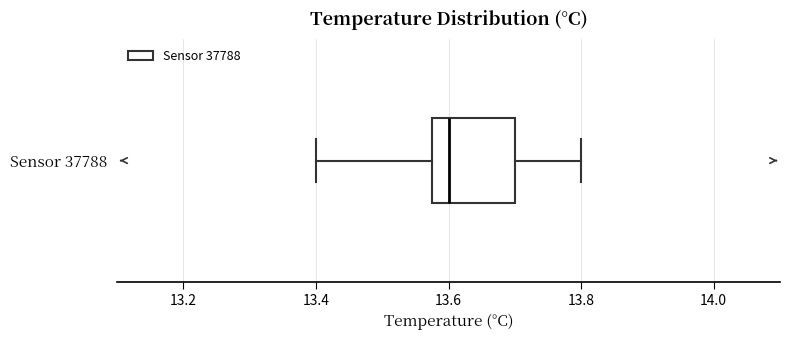

Transcribe this box plot: give where the median line is, the range the box spans, and where the two whiskers end, as read against the x-axis. The values are not printed on the chart, so give them approximately, as read against the axis.

median 13.60, box 13.58 to 13.70, whiskers 13.40 to 13.80